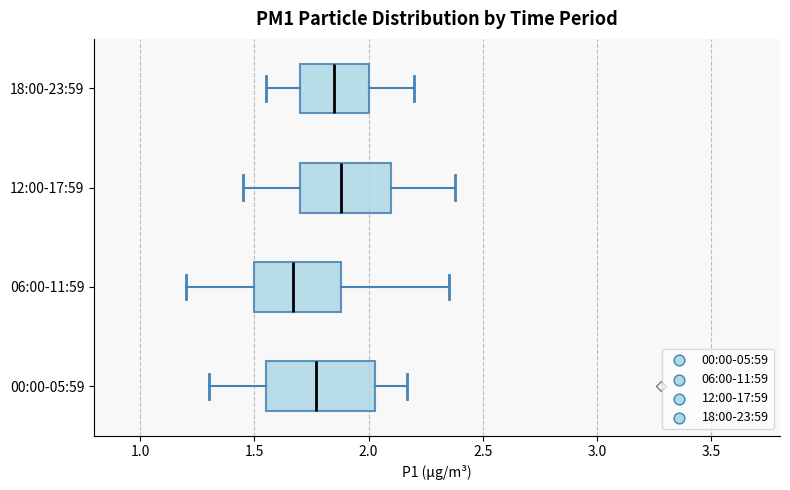

Reading bottom to top, read every box against the x-axis: the position of its median line, the range the box covers, and the ends of its whiskers. The values are not printed on the chart, so give them approximately, as read against the axis.

00:00-05:59: median 1.75, box 1.55 to 2.05, whiskers 1.30 to 2.15
06:00-11:59: median 1.65, box 1.50 to 1.90, whiskers 1.20 to 2.35
12:00-17:59: median 1.90, box 1.70 to 2.10, whiskers 1.45 to 2.40
18:00-23:59: median 1.85, box 1.70 to 2.00, whiskers 1.55 to 2.20